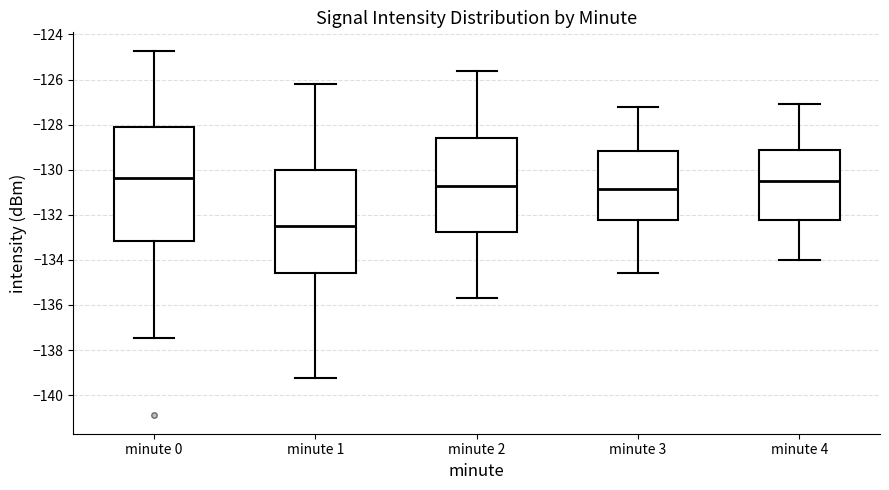

Reading left to right, read every box against the y-axis: the position of its median line, the range the box covers, and the ends of its whiskers. The values are not printed on the chart, so give them approximately, as read against the axis.

minute 0: median -130.4, box -133.2 to -128.2, whiskers -137.4 to -124.8
minute 1: median -132.4, box -134.6 to -130.0, whiskers -139.2 to -126.2
minute 2: median -130.6, box -132.8 to -128.6, whiskers -135.6 to -125.6
minute 3: median -130.8, box -132.2 to -129.2, whiskers -134.6 to -127.2
minute 4: median -130.4, box -132.2 to -129.2, whiskers -134.0 to -127.0